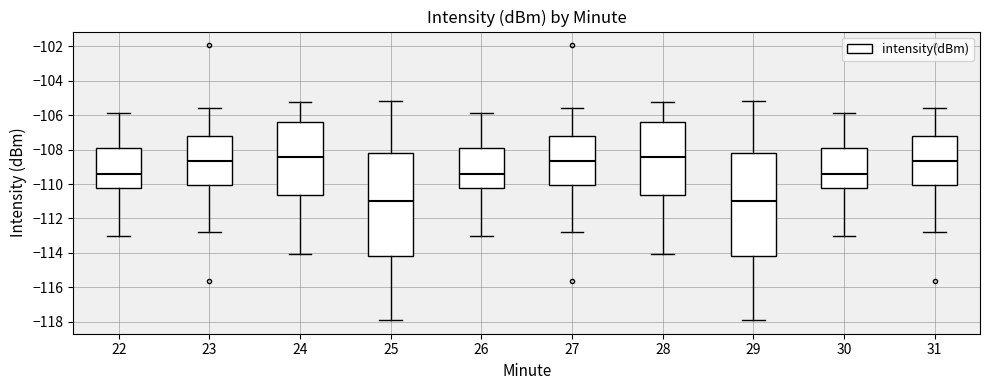

Reading left to right, read every box against the y-axis: the position of its median line, the range the box covers, and the ends of its whiskers. The values are not printed on the chart, so give them approximately, as read against the axis.

22: median -109.4, box -110.2 to -108.0, whiskers -113.0 to -105.8
23: median -108.6, box -110.0 to -107.2, whiskers -112.8 to -105.6
24: median -108.4, box -110.6 to -106.4, whiskers -114.0 to -105.2
25: median -111.0, box -114.2 to -108.2, whiskers -118.0 to -105.2
26: median -109.4, box -110.2 to -108.0, whiskers -113.0 to -105.8
27: median -108.6, box -110.0 to -107.2, whiskers -112.8 to -105.6
28: median -108.4, box -110.6 to -106.4, whiskers -114.0 to -105.2
29: median -111.0, box -114.2 to -108.2, whiskers -118.0 to -105.2
30: median -109.4, box -110.2 to -108.0, whiskers -113.0 to -105.8
31: median -108.6, box -110.0 to -107.2, whiskers -112.8 to -105.6